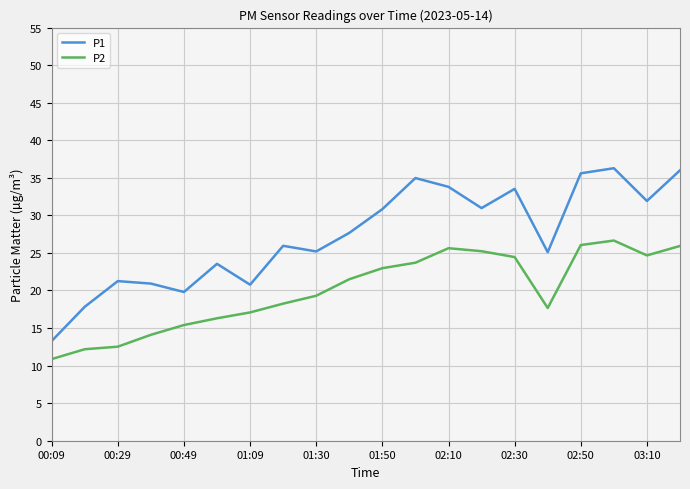

How many values in the P1 series exceed 27?

10